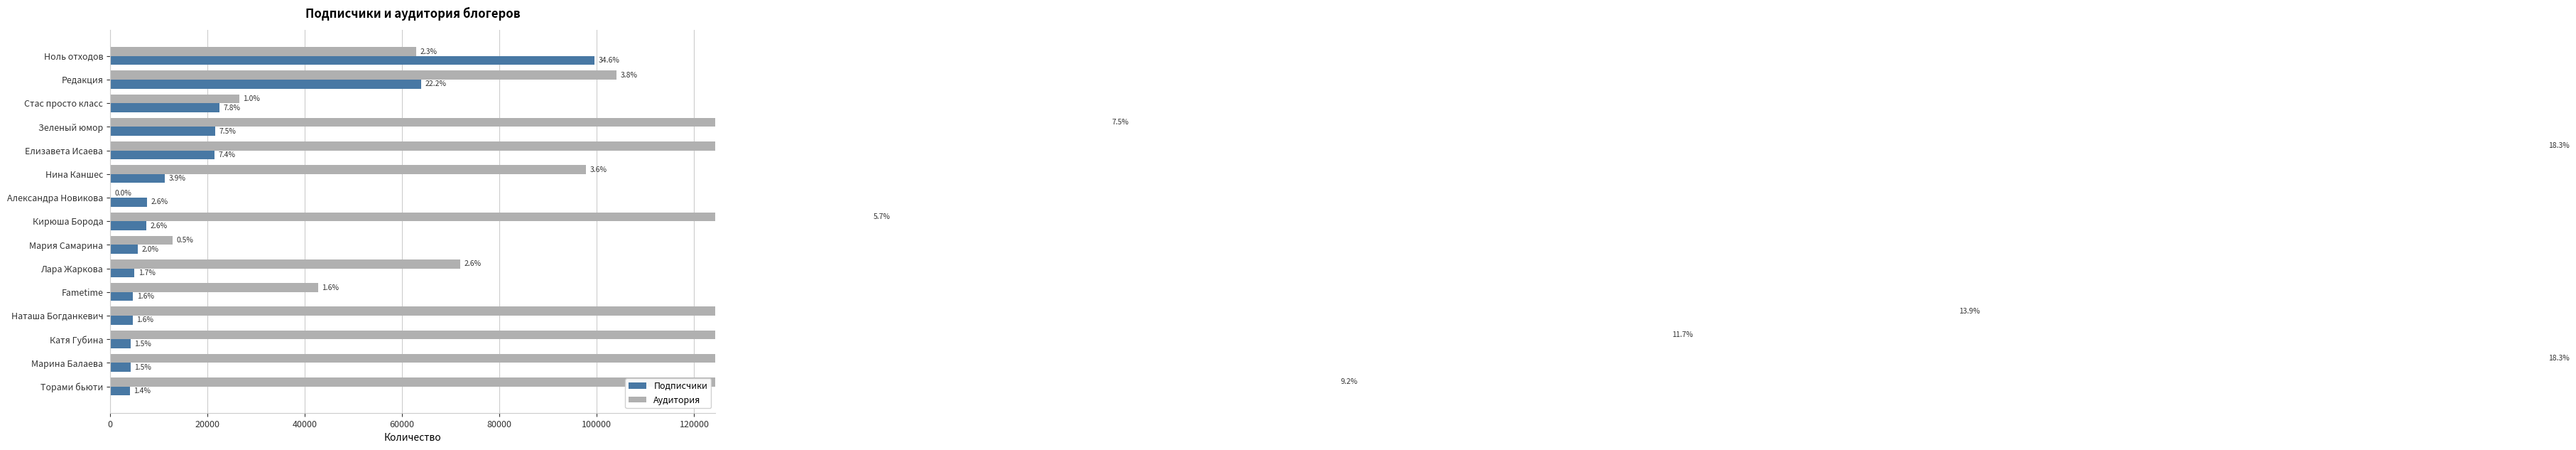

Which series has the widest spread of values?

Аудитория